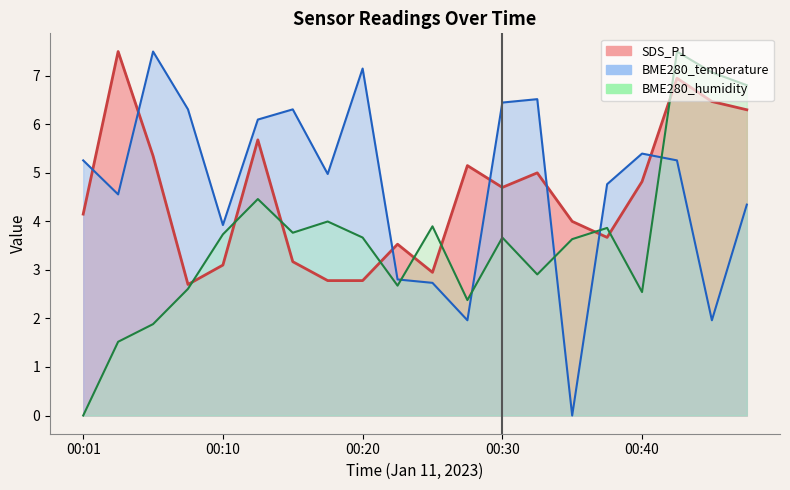

At which category is the sum across all series the highest?

00:47